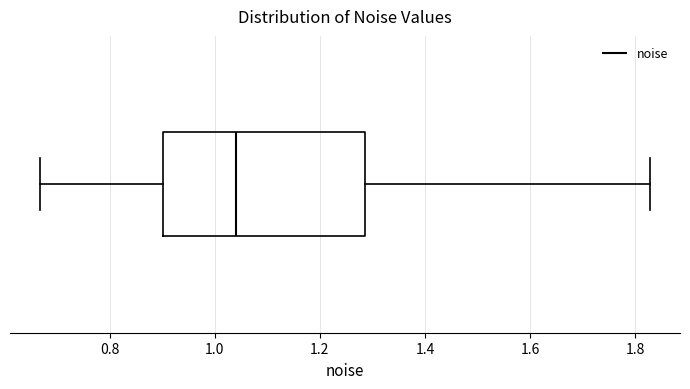

Read this box plot against the x-axis: the position of the median line, the range covered by the box, and the ends of both whiskers. The values are not printed on the chart, so give them approximately, as read against the axis.

median 1.04, box 0.90 to 1.28, whiskers 0.66 to 1.82